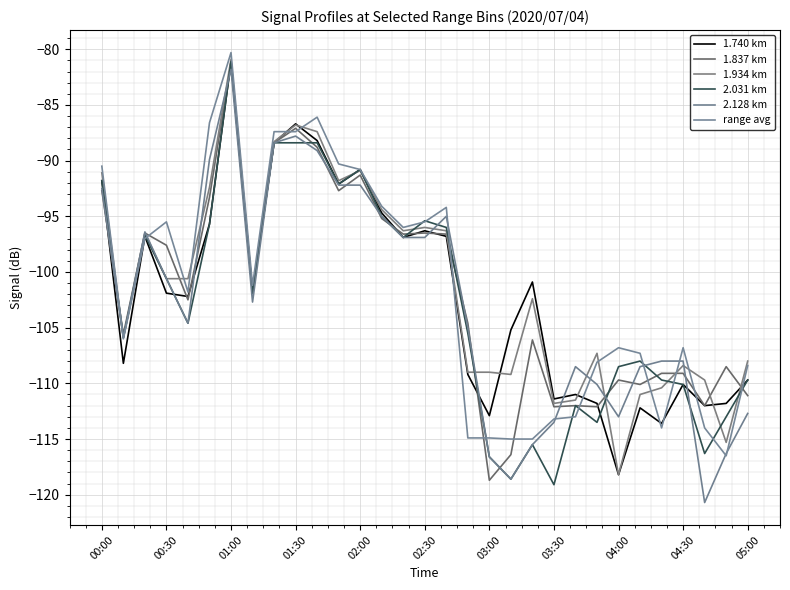

How many interior local peaks does the range avg series have?

6